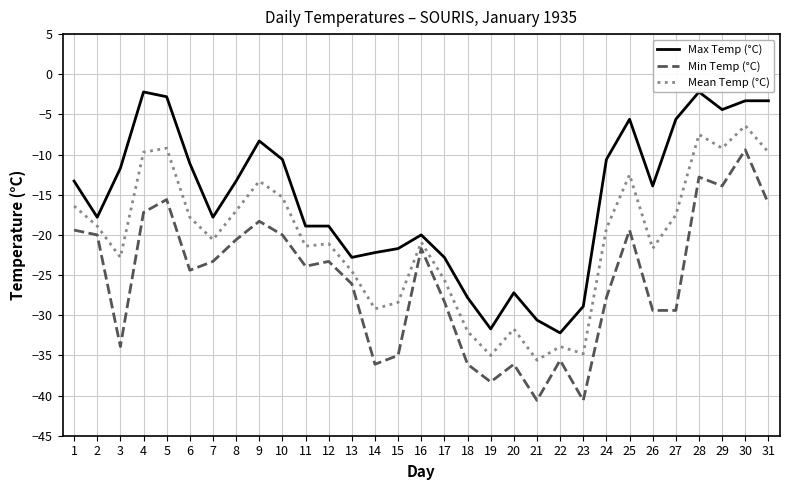

Where does the Mean Temp (°C) series first go above -20?

1